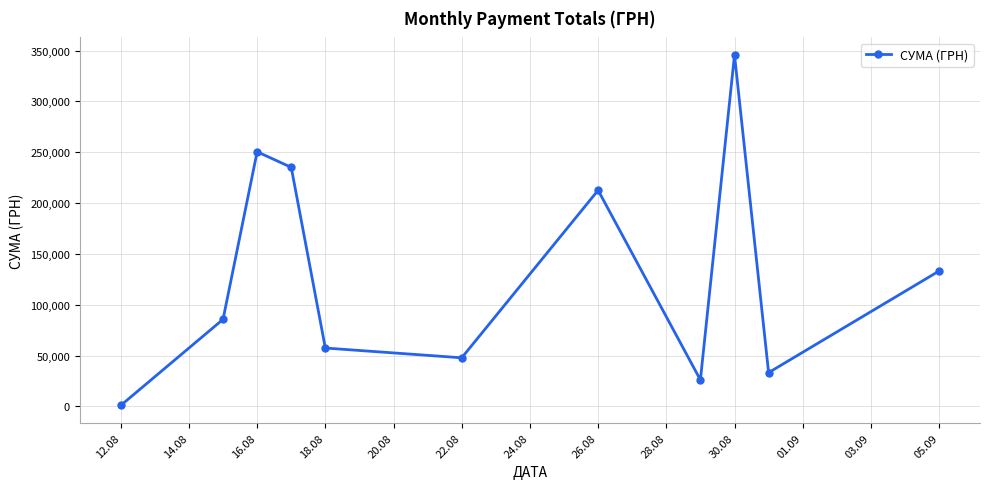

What is the value of the 4th point from the left?

235124.7